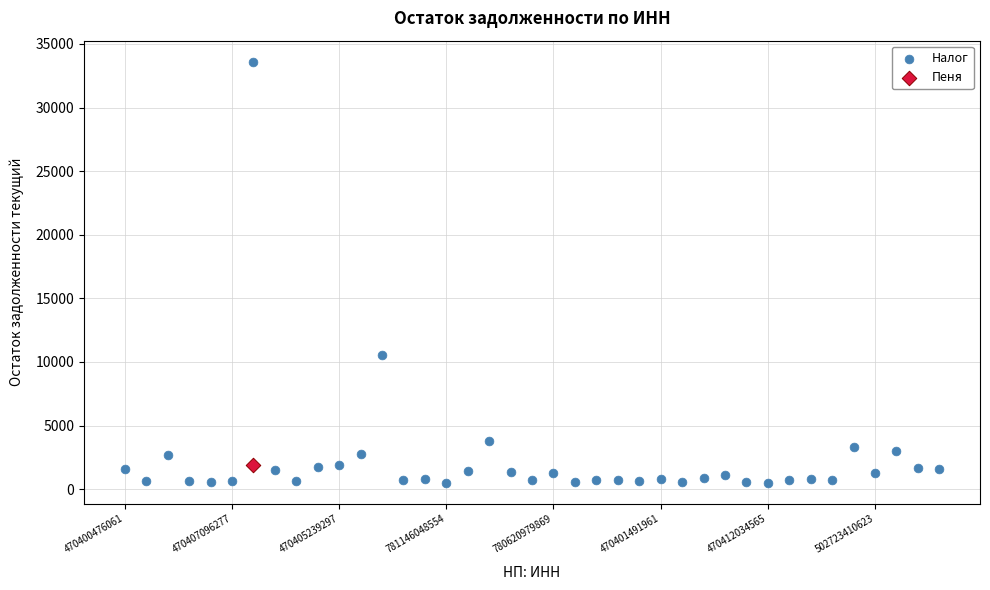

What are all the series names shown in the legend?

Налог, Пеня